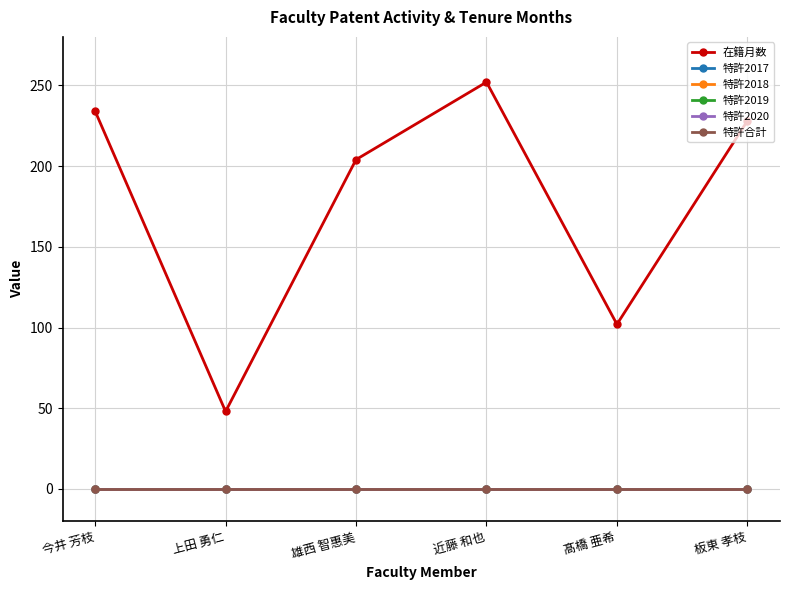

Is this an area chart (filled region under the line)?

No